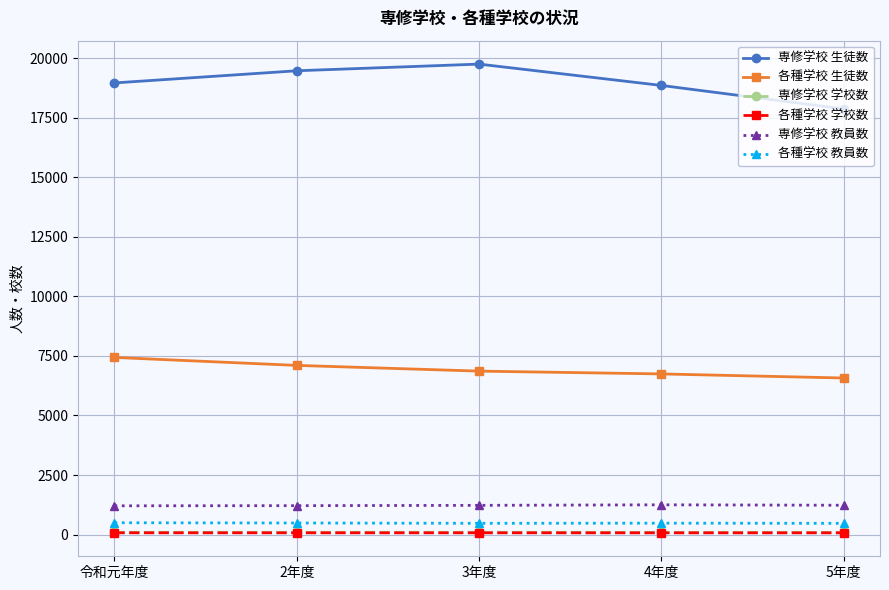

What is the difference between the 各種学校 学校数 values at 令和元年度 and 3年度?

1